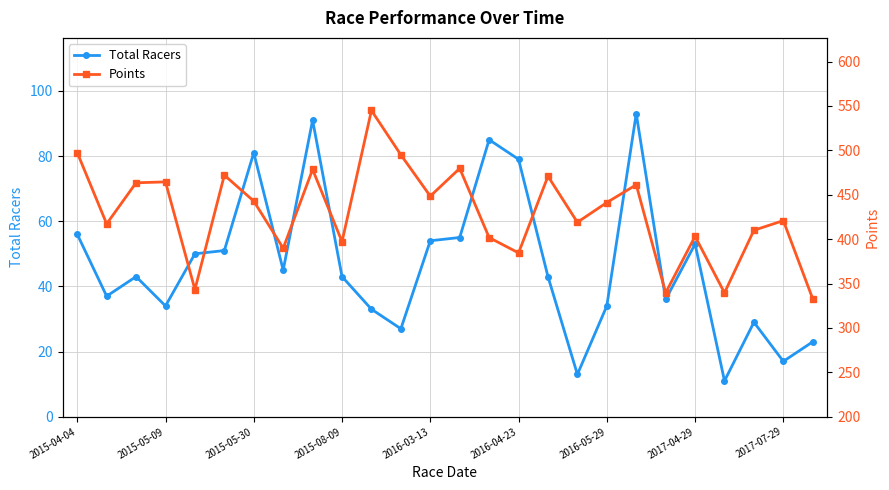

Read the Points value at 14.

401.8